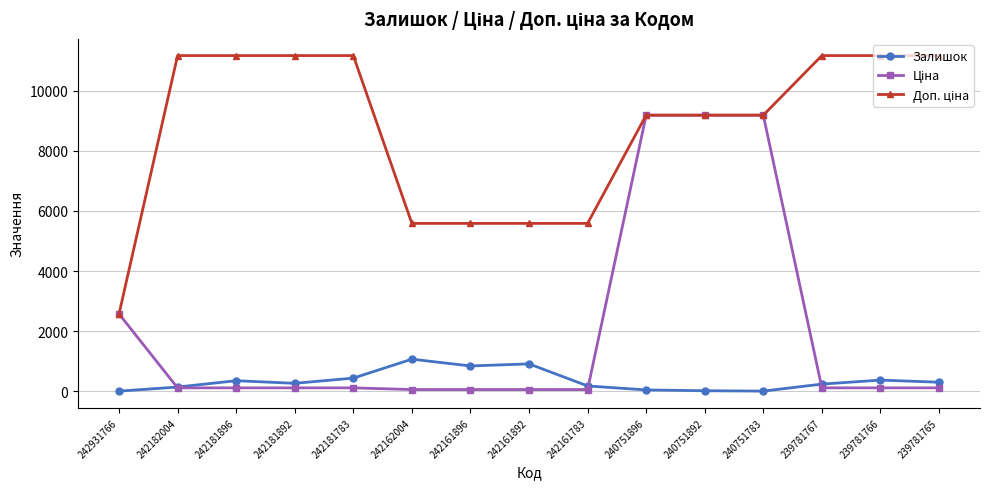

What is the difference between the highest and lowest values at 239781767?

11057.3